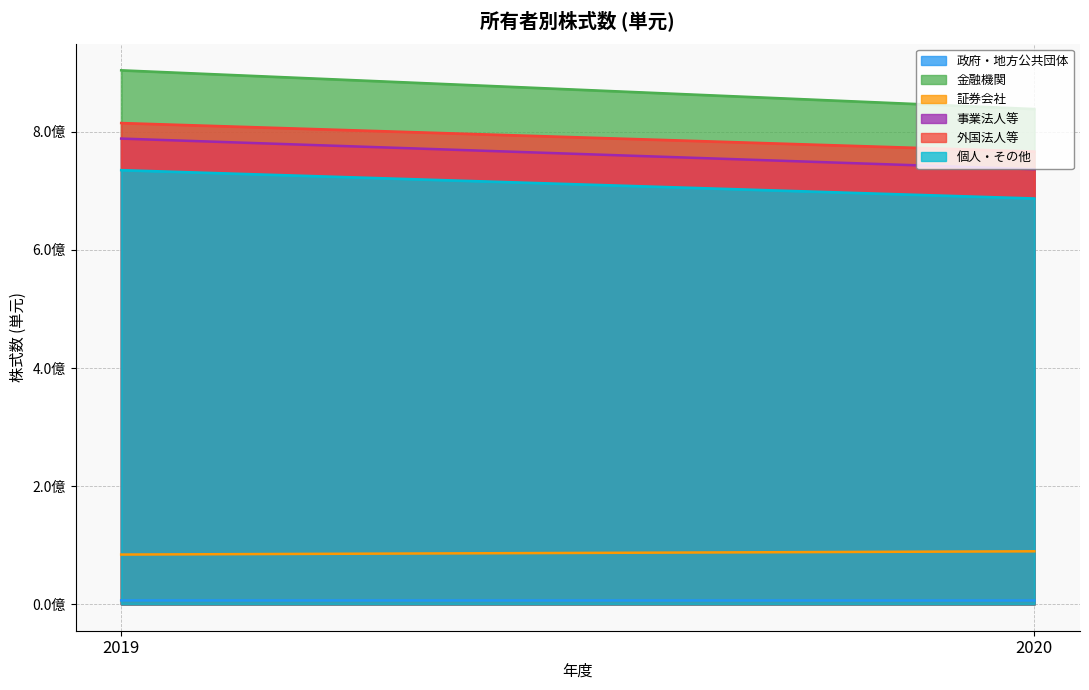

Does the chart have visible grid lines?

Yes